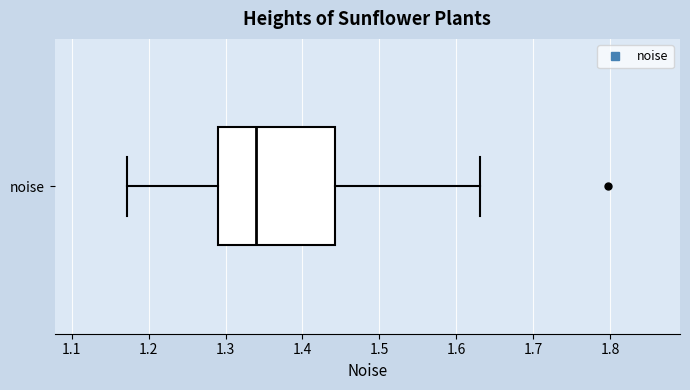

Transcribe this box plot: give where the median line is, the range the box spans, and where the two whiskers end, as read against the x-axis. The values are not printed on the chart, so give them approximately, as read against the axis.

median 1.34, box 1.29 to 1.44, whiskers 1.17 to 1.63